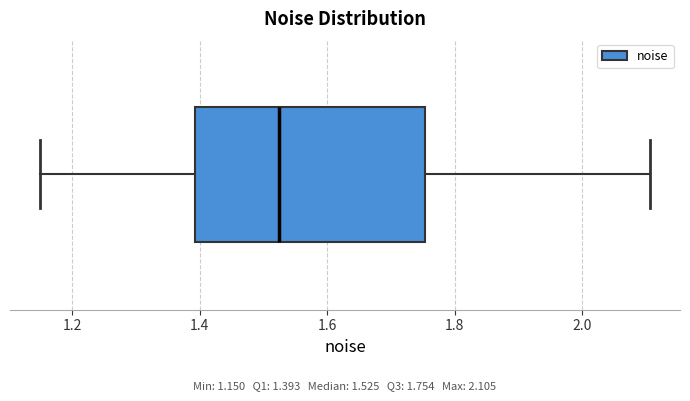

Where does the median line of the box sit on the x-axis? The values are not printed on the chart, so give them approximately, as read against the axis.

1.52